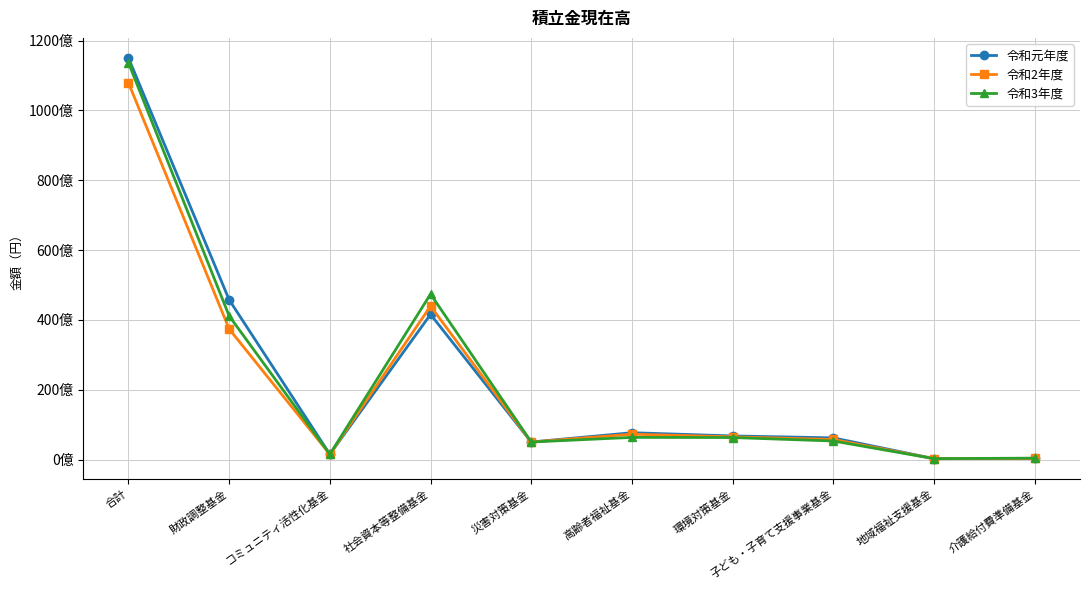

What is the label of the 10th point from the left?

介護給付費準備基金